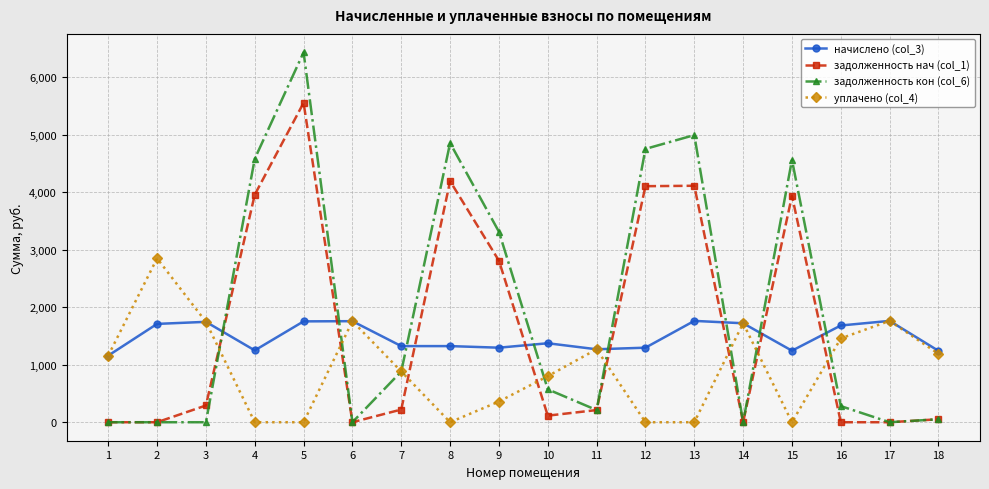

What is the value of the задолженность нач (col_1) point at the 11th from the left?

211.6